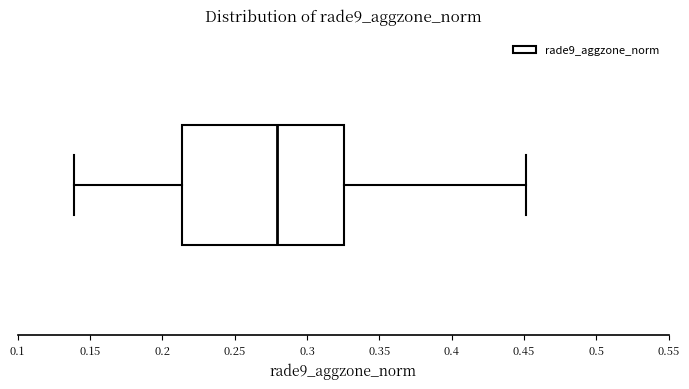

Where does the left whisker of the box end on the x-axis? The values are not printed on the chart, so give them approximately, as read against the axis.

0.140